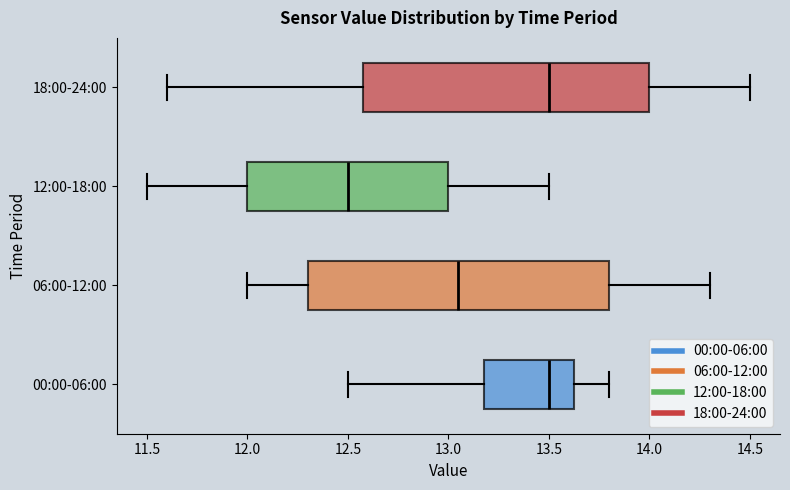

Which box has the furthest to the left median line?

12:00-18:00